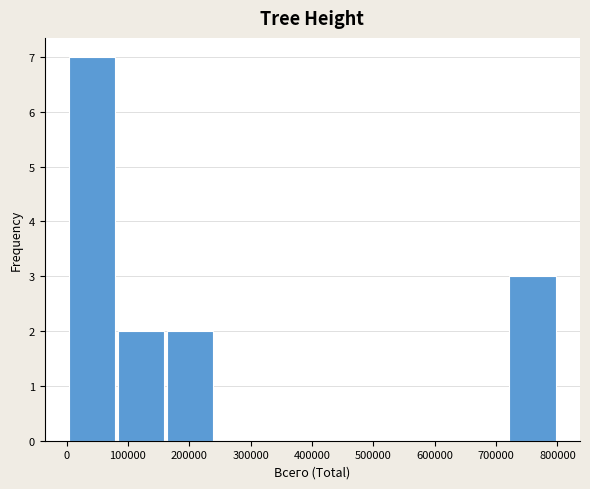

What is the height of the bar covering 0 to 80000 on the x-axis? Neither the bar edges nor the heights are printed on the chart, so give them approximately, as read against the axes.

7